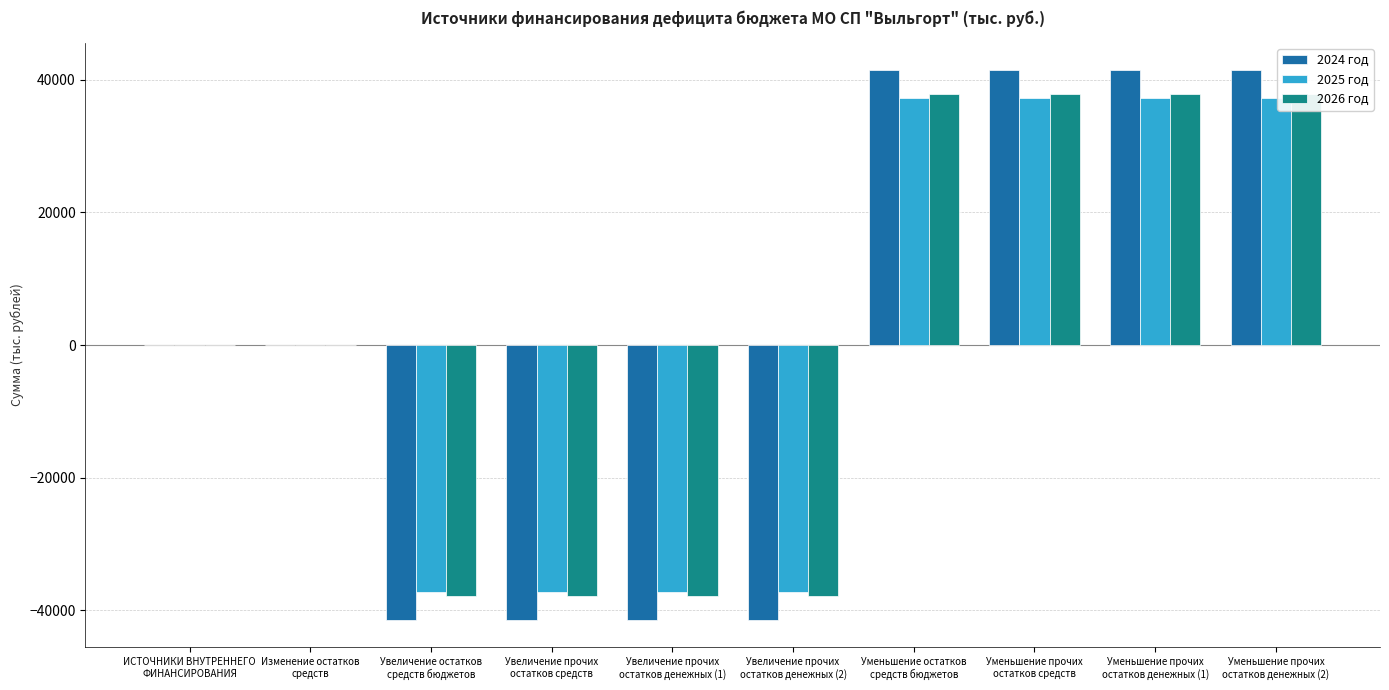

Where is 2025 год nearest to the value 0?

ИСТОЧНИКИ ВНУТРЕННЕГО
ФИНАНСИРОВАНИЯ